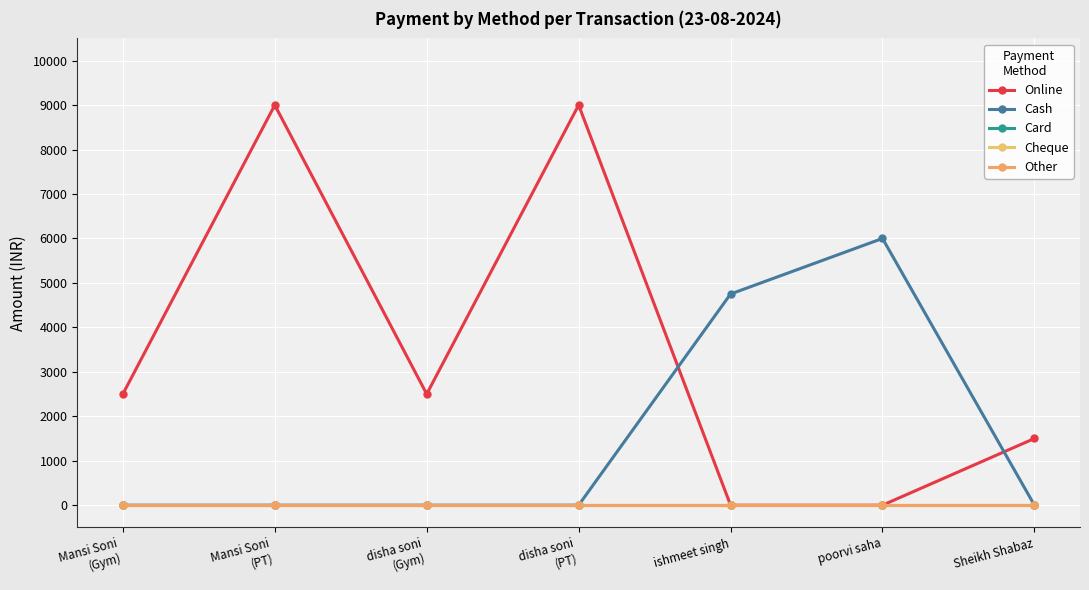

Does the chart have visible grid lines?

Yes